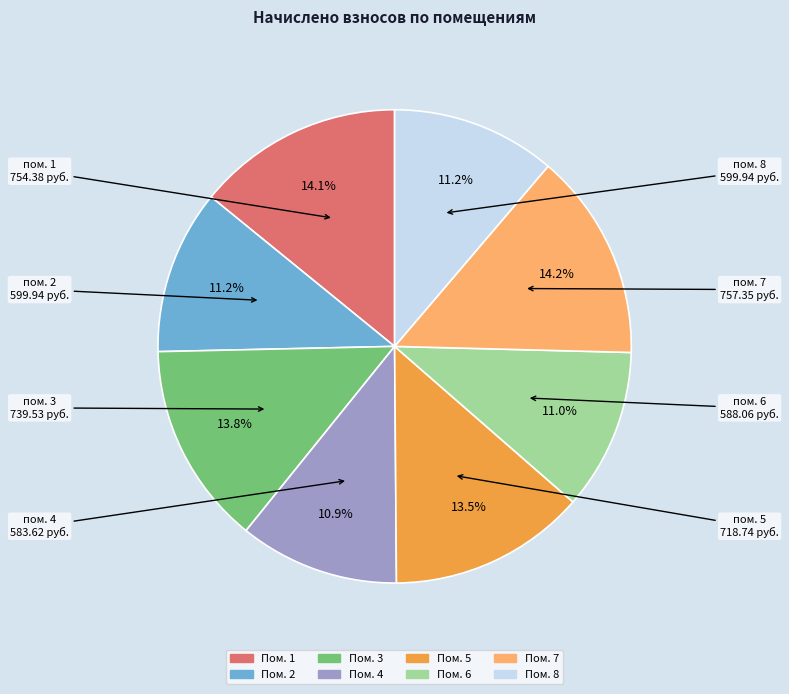

Does any single category account for the majority?

No